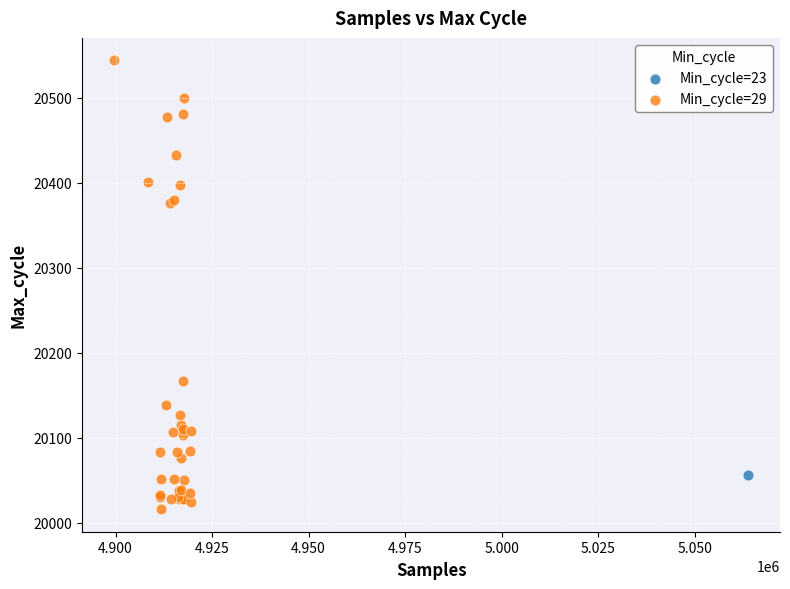

What are all the series names shown in the legend?

Min_cycle=23, Min_cycle=29